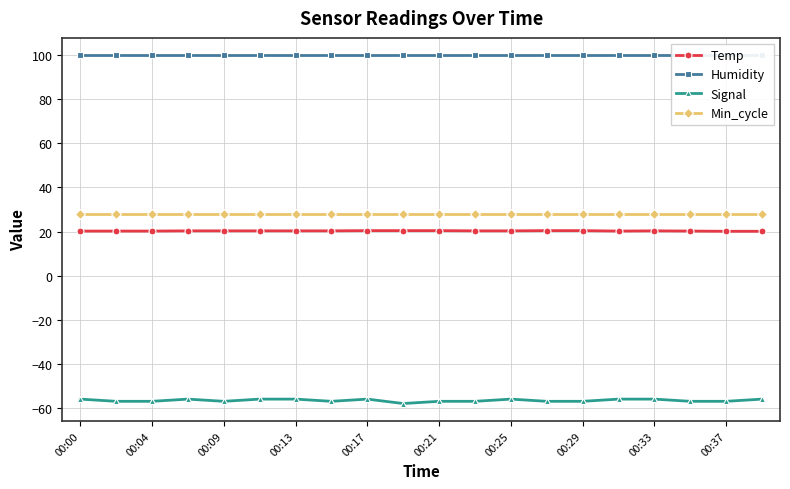

What is the maximum value for Signal?

-56.0